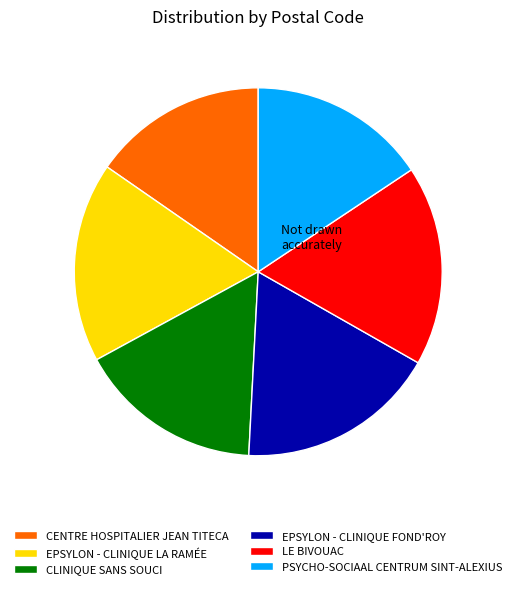

Which has a higher value, CENTRE HOSPITALIER JEAN TITECA or LE BIVOUAC?

LE BIVOUAC